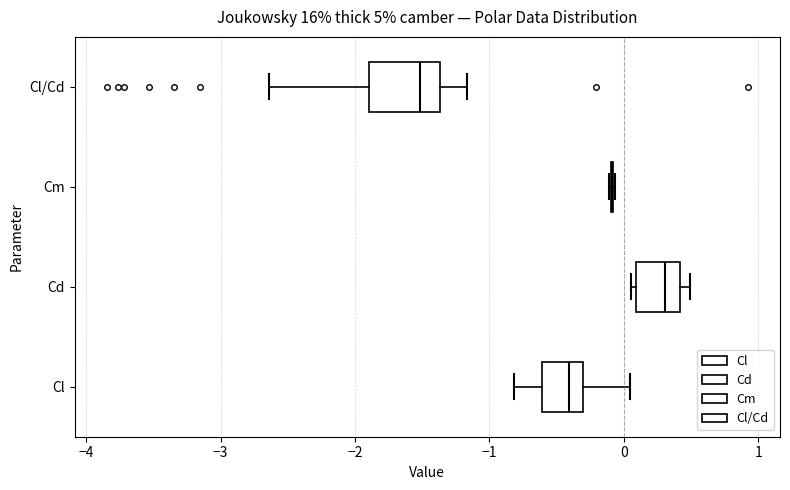

Reading bottom to top, transcribe this box plot: for each box, give where its median line is, the range the box spans, and where its two whiskers end, as read against the x-axis. The values are not printed on the chart, so give them approximately, as read against the axis.

Cl: median -0.4, box -0.6 to -0.3, whiskers -0.8 to 0.0
Cd: median 0.3, box 0.1 to 0.4, whiskers 0.1 (just left of the box's left edge) to 0.5
Cm: box collapsed to a line at -0.1, whiskers -0.1 to -0.1
Cl/Cd: median -1.5, box -1.9 to -1.4, whiskers -2.6 to -1.2